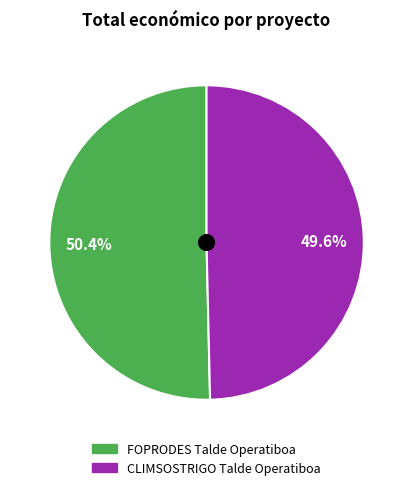

To the nearest percent, what percentage of the pie is CLIMSOSTRIGO Talde Operatiboa?

50%